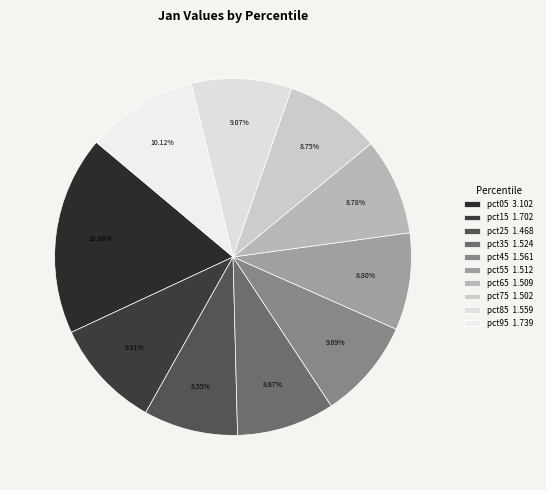

Count the number of slices in the pie.

10